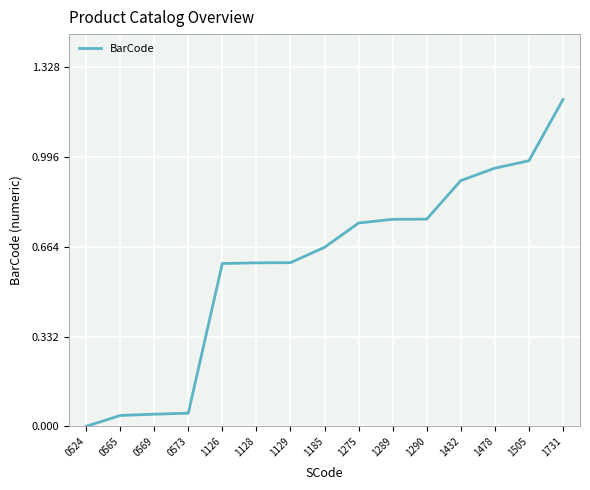

What is the difference between the maximum and minimum values?

1.2